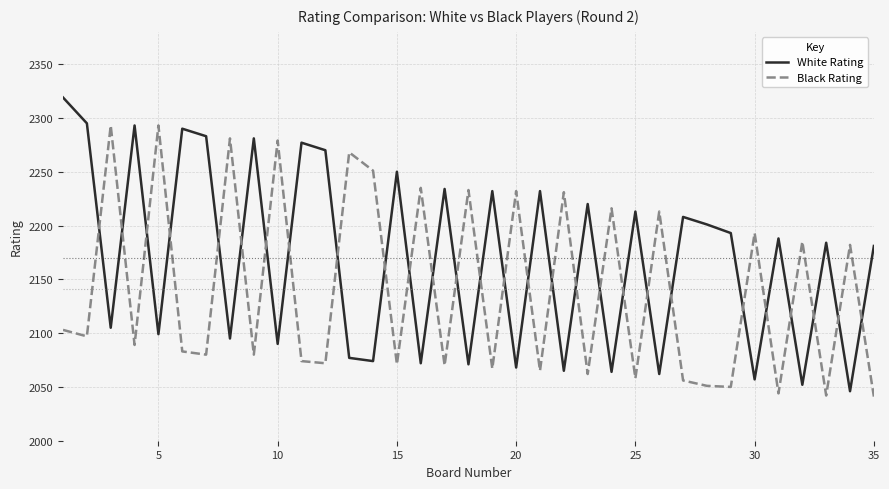

How many lines are shown in the chart?

2